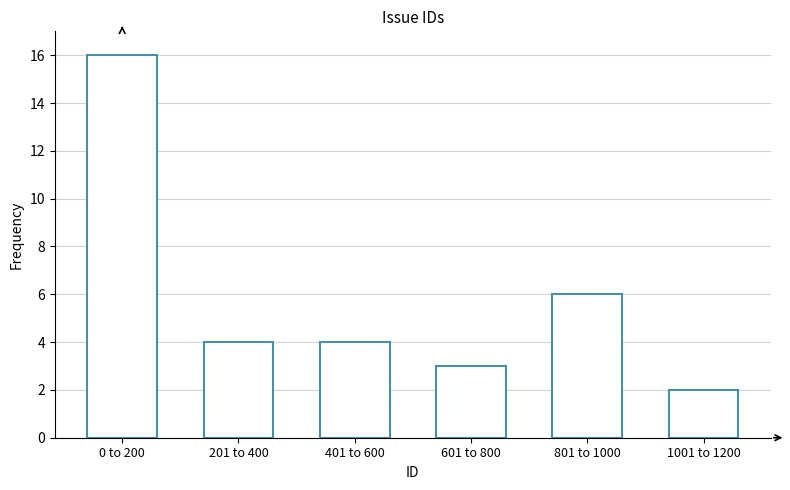

Reading right to left, what are all the values shown in this chart?

1001 to 1200=2	801 to 1000=6	601 to 800=3	401 to 600=4	201 to 400=4	0 to 200=16